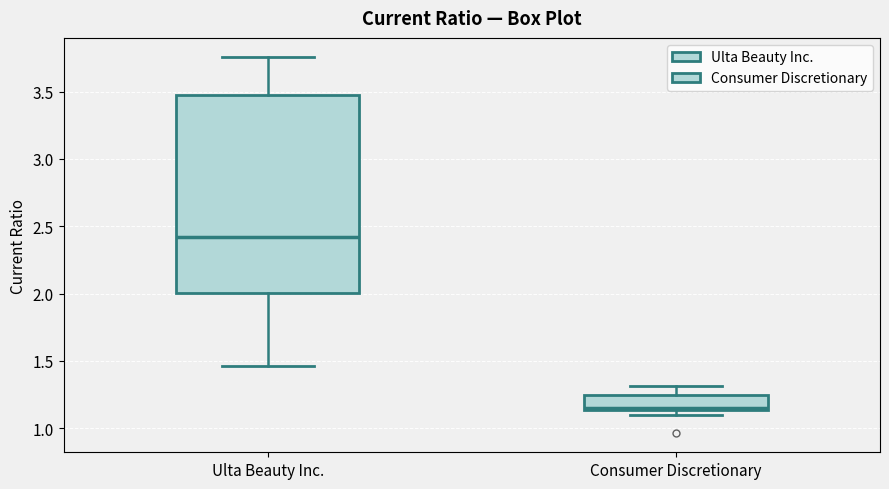

Which box is the tallest, from its lower edge to its upper edge?

Ulta Beauty Inc.